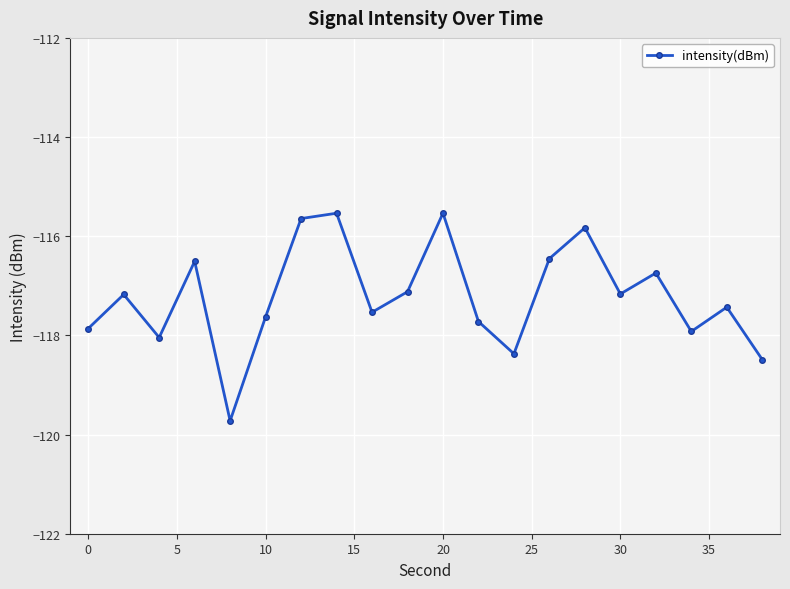

How many lines are shown in the chart?

1